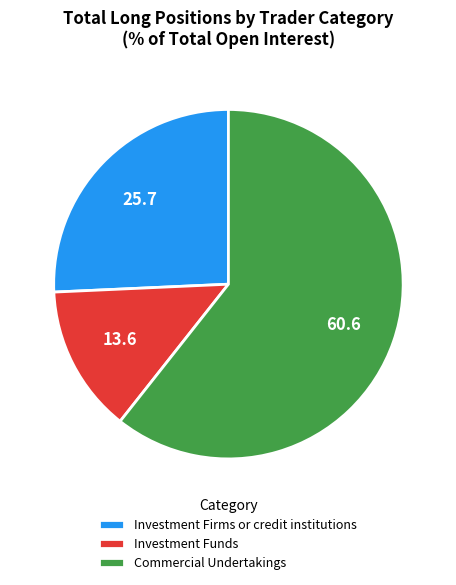

What is the ratio of the value at Commercial Undertakings to the value at Investment Firms or credit institutions?

2.4